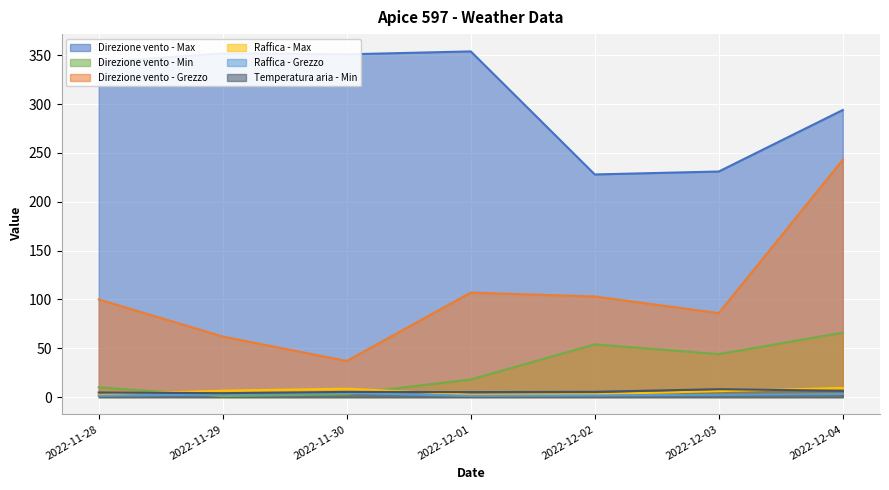

Count the number of data series in this chart.

6